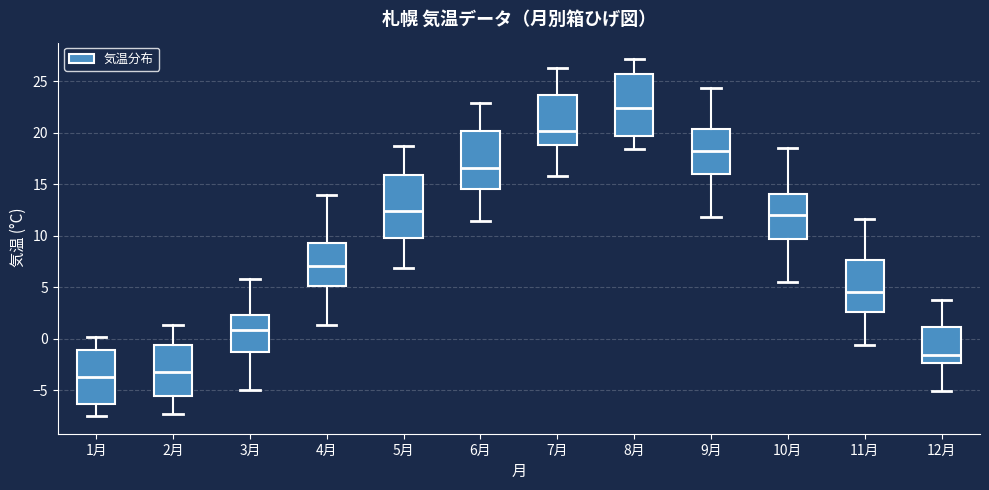

Reading left to right, read every box against the y-axis: the position of its median line, the range the box covers, and the ends of its whiskers. The values are not printed on the chart, so give them approximately, as read against the axis.

1月: median -3.5, box -6.5 to -1.0, whiskers -7.5 to 0.0
2月: median -3.0, box -5.5 to -0.5, whiskers -7.5 to 1.5
3月: median 1.0, box -1.5 to 2.5, whiskers -5.0 to 6.0
4月: median 7.0, box 5.0 to 9.5, whiskers 1.5 to 14.0
5月: median 12.5, box 10.0 to 16.0, whiskers 7.0 to 18.5
6月: median 16.5, box 14.5 to 20.0, whiskers 11.5 to 23.0
7月: median 20.0, box 19.0 to 23.5, whiskers 16.0 to 26.5
8月: median 22.5, box 19.5 to 25.5, whiskers 18.5 to 27.0
9月: median 18.0, box 16.0 to 20.5, whiskers 12.0 to 24.5
10月: median 12.0, box 9.5 to 14.0, whiskers 5.5 to 18.5
11月: median 4.5, box 2.5 to 7.5, whiskers -0.5 to 11.5
12月: median -1.5, box -2.5 to 1.0, whiskers -5.0 to 4.0